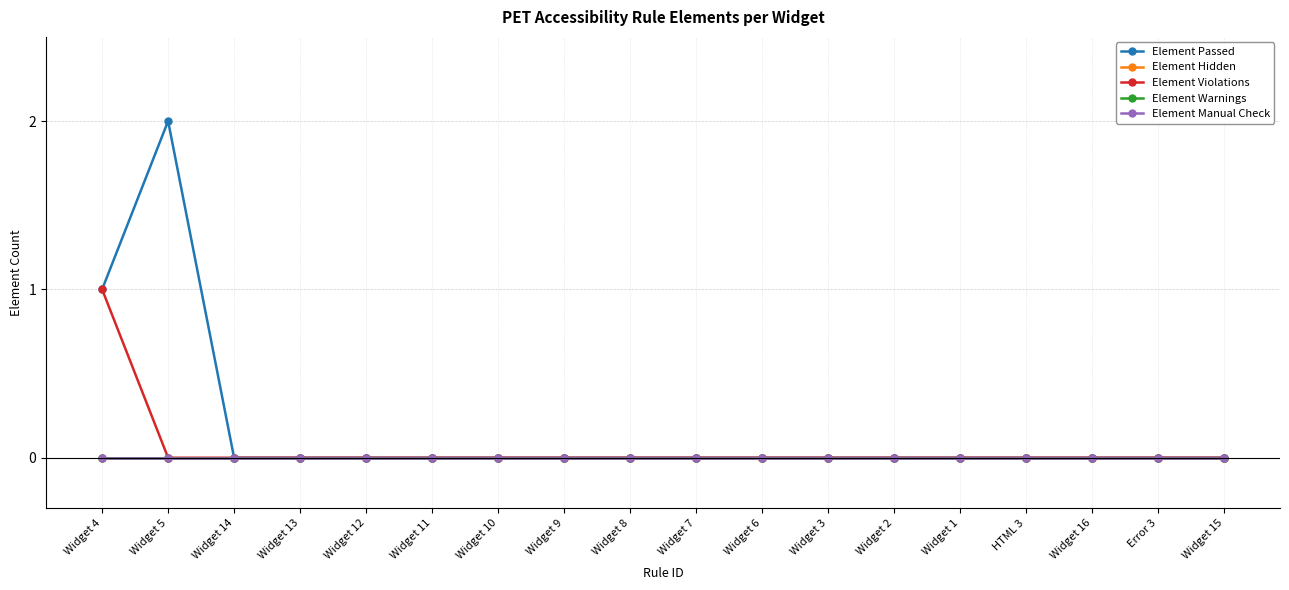

Is this an area chart (filled region under the line)?

No